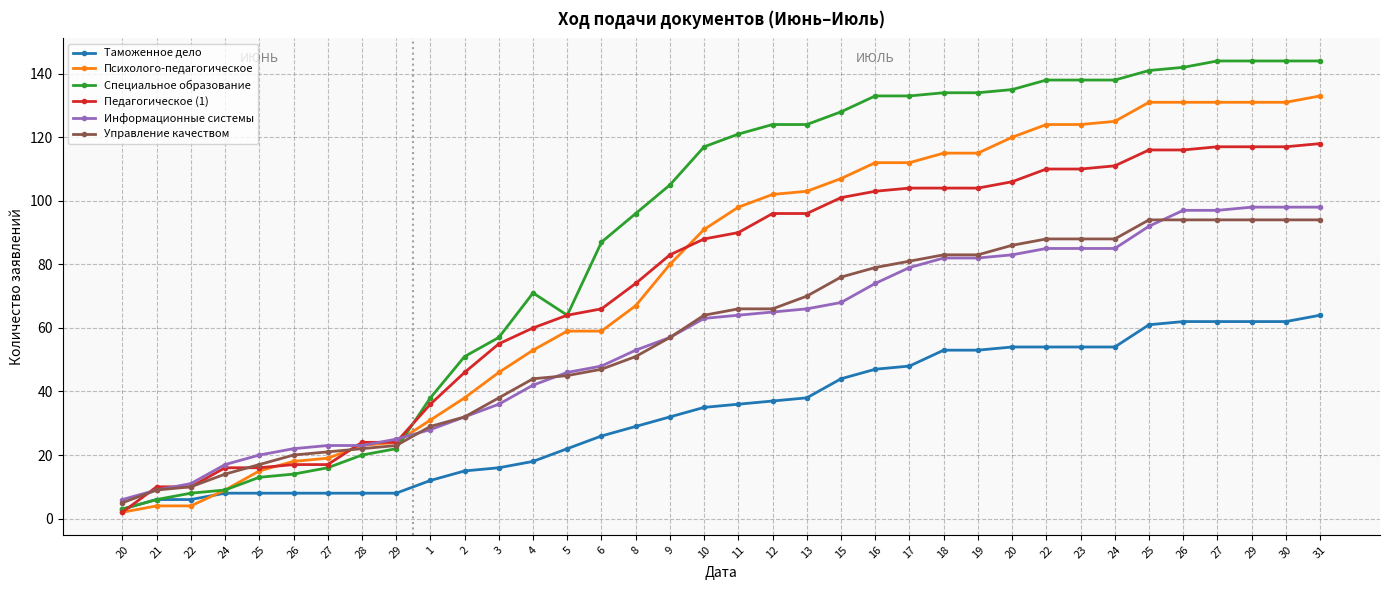

How many data points does each series have?

36